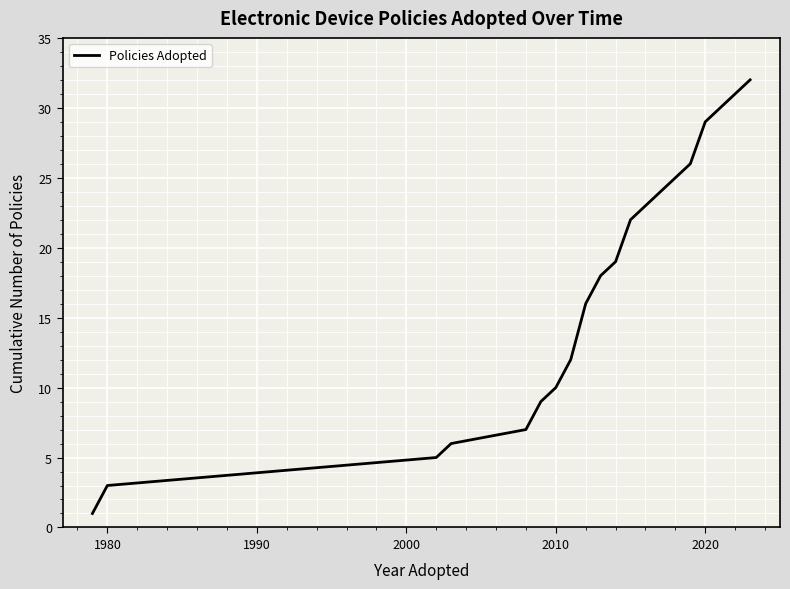

What is the difference between the maximum and minimum values?

31